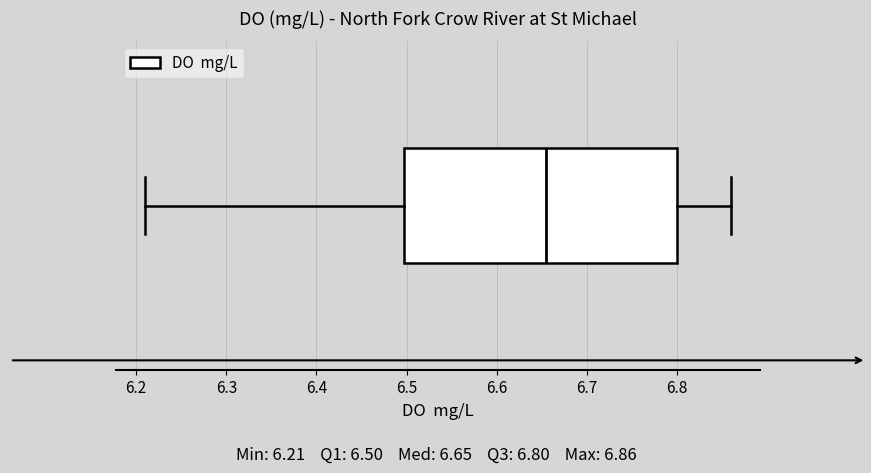

Where does the median line of the box sit on the x-axis? The values are not printed on the chart, so give them approximately, as read against the axis.

6.66